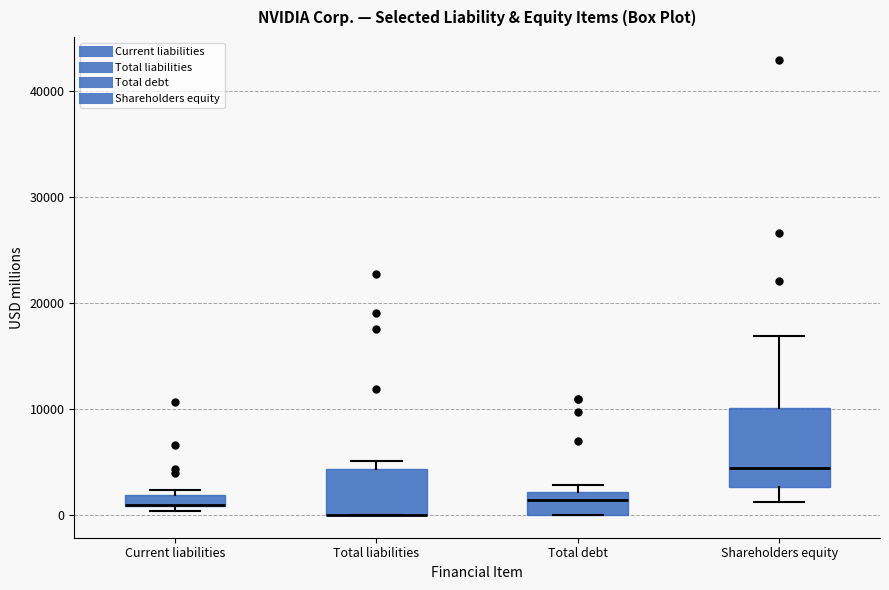

Where is the upper edge of the box for Total debt on the y-axis? The values are not printed on the chart, so give them approximately, as read against the axis.

2000